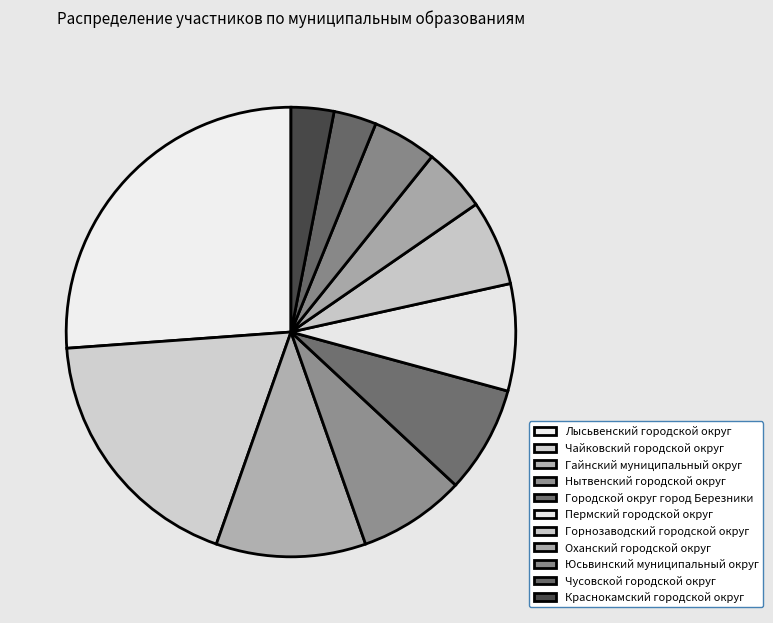

Count the number of slices in the pie.

11